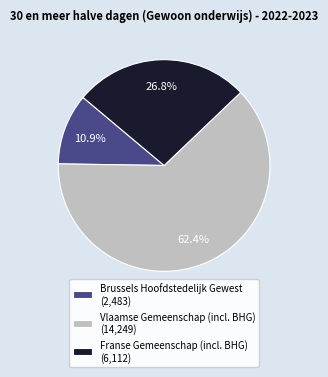

True or false: Franse Gemeenschap (incl. BHG) accounts for 14% of the total.

False